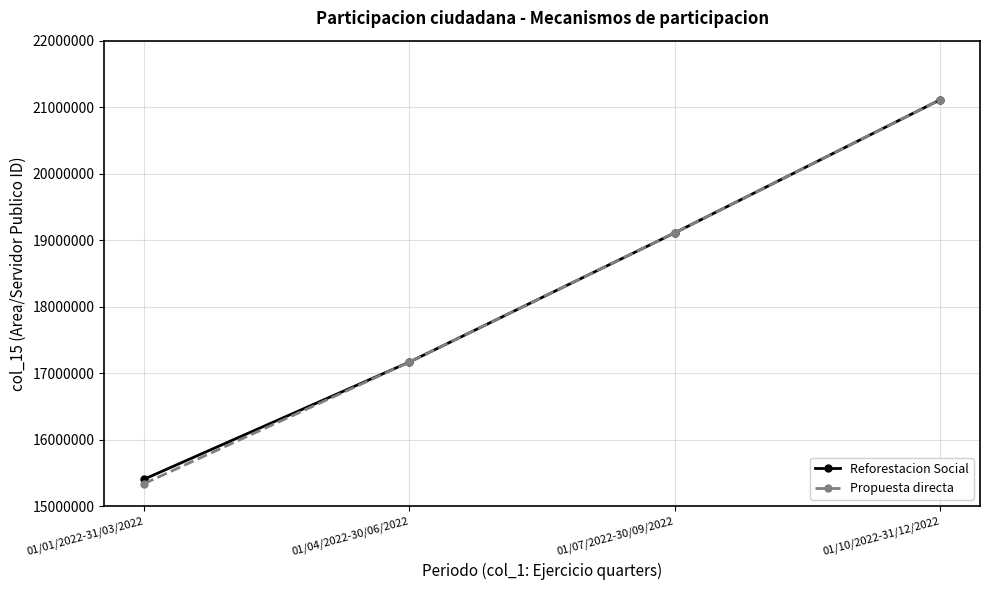

What value does the Propuesta directa series have at 01/07/2022-30/09/2022?

19110646